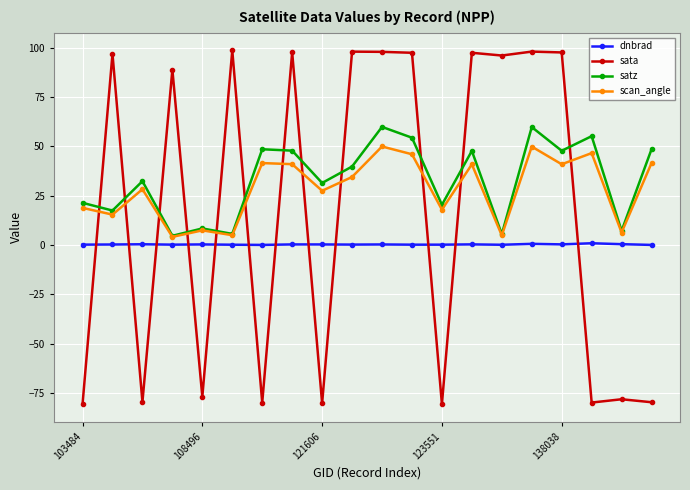

Which series ends up on top after the final intersection of dnbrad and sata?

dnbrad